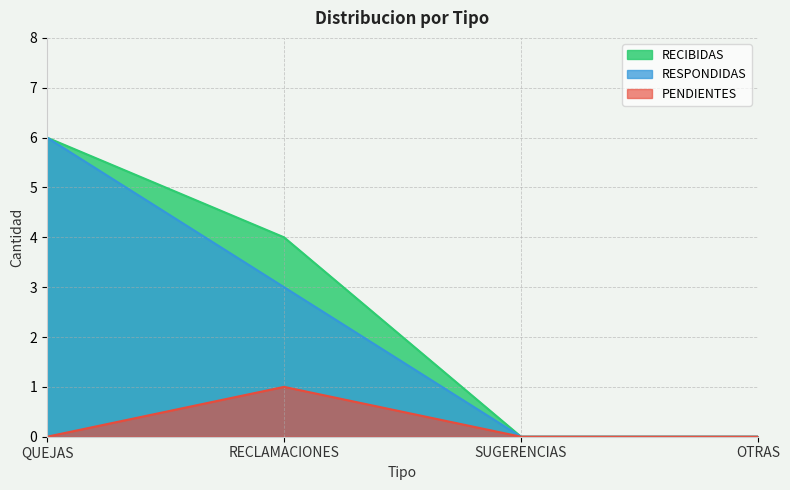

How many series are shown in this chart?

3